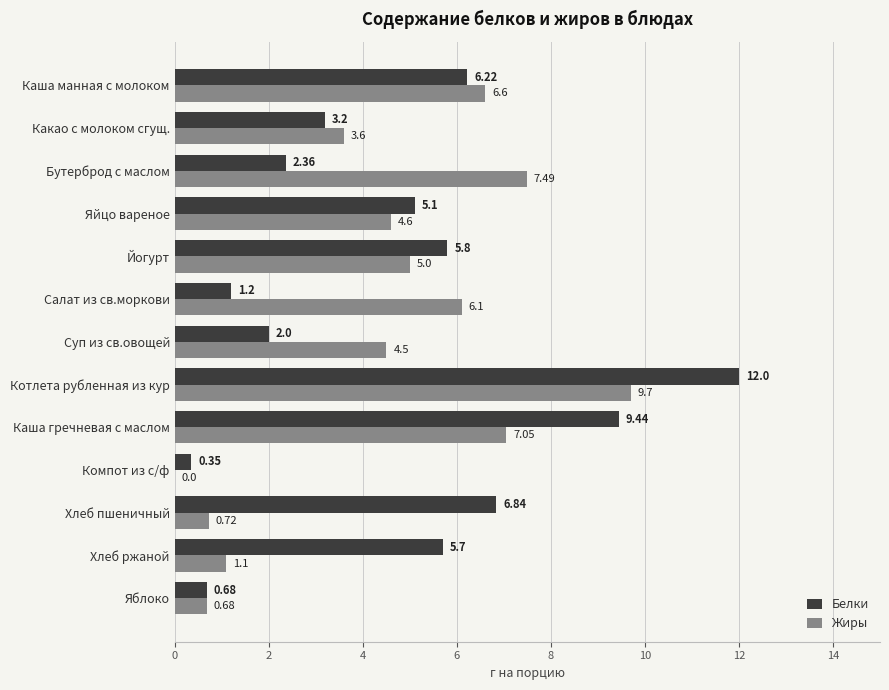

What are all the series names shown in the legend?

Белки, Жиры